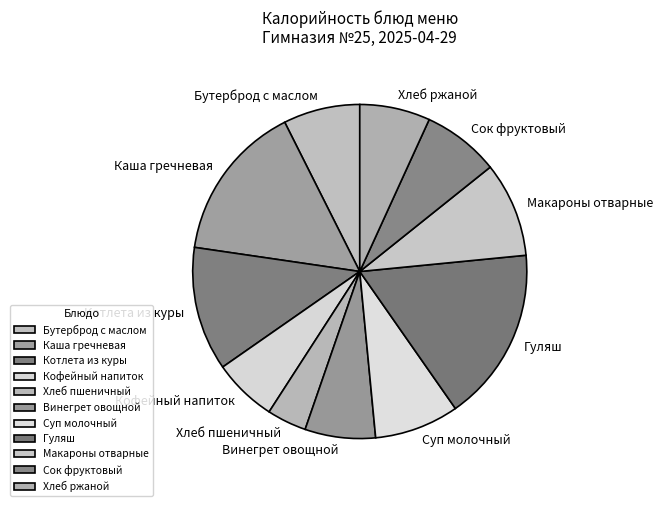

Which category has the biggest portion of the pie?

Гуляш